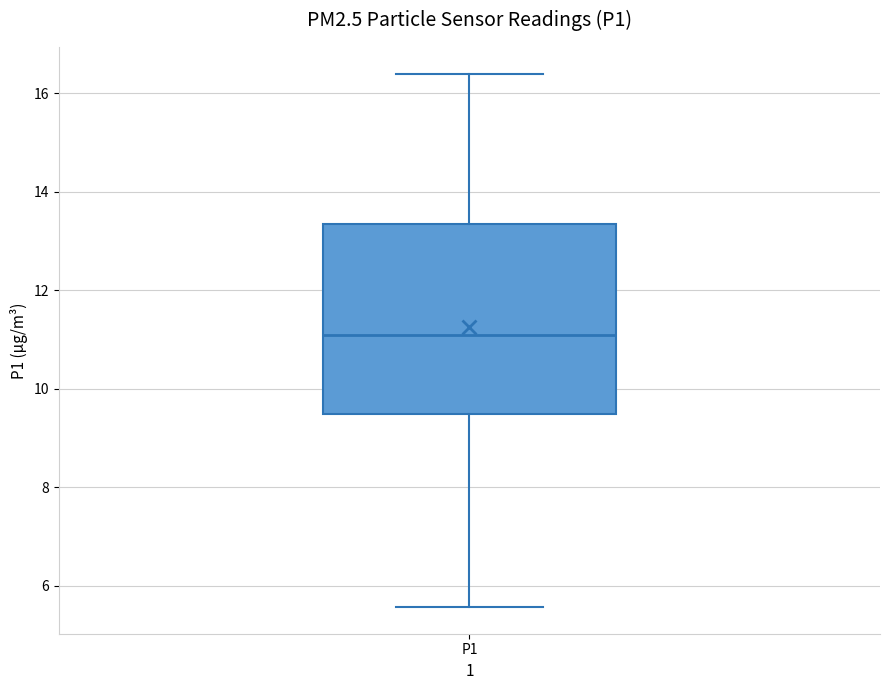

Read this box plot against the y-axis: the position of the median line, the range covered by the box, and the ends of both whiskers. The values are not printed on the chart, so give them approximately, as read against the axis.

median 11.0, box 9.4 to 13.4, whiskers 5.6 to 16.4